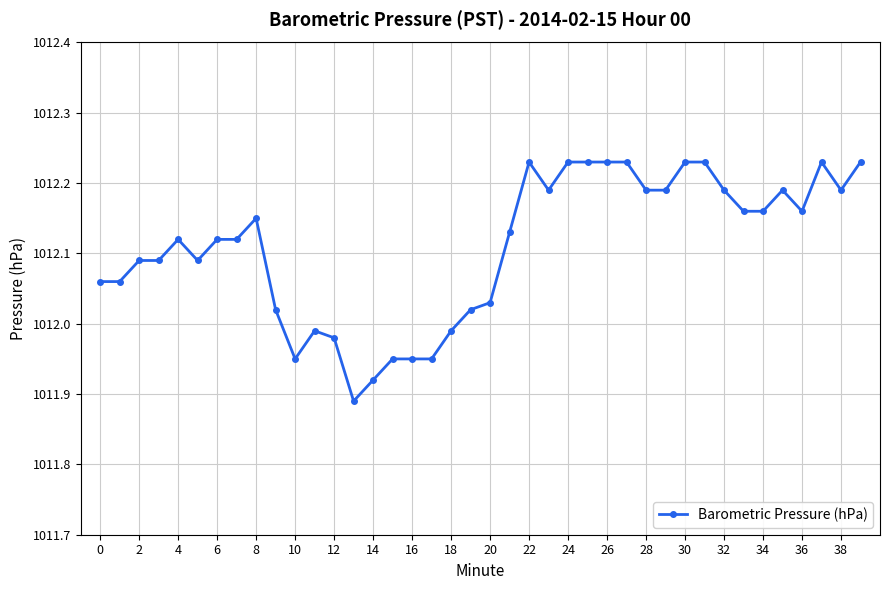

What is the difference between the maximum and minimum values?

0.3